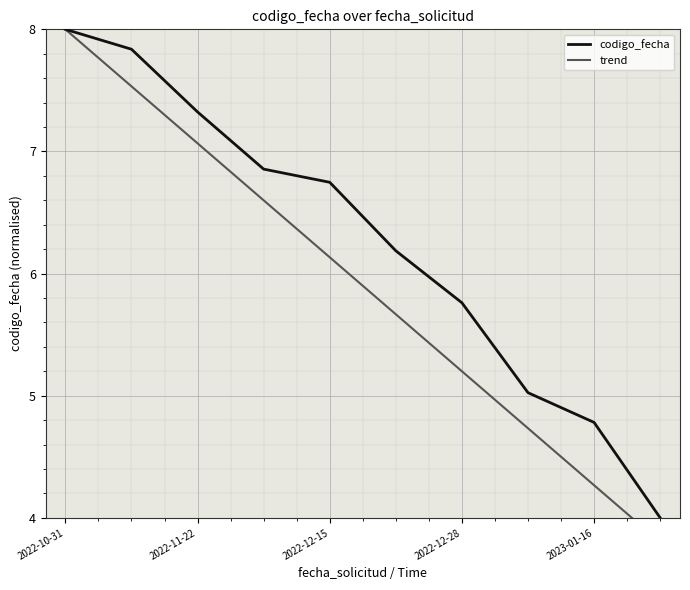

The codigo_fecha series shows 7.3 at 2022-11-22. True or false?

True